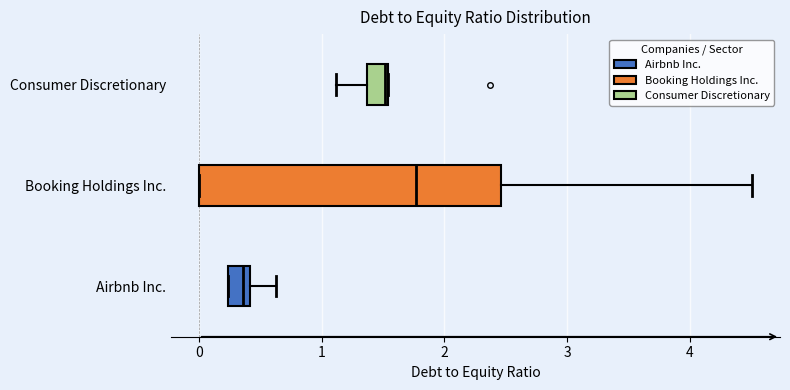

Reading bottom to top, read every box against the x-axis: the position of its median line, the range the box covers, and the ends of its whiskers. The values are not printed on the chart, so give them approximately, as read against the axis.

Airbnb Inc.: median 0.4 (just left of the box's right edge), box 0.2 to 0.4, whiskers 0.2 to 0.6
Booking Holdings Inc.: median 1.8, box 0.0 to 2.5, whiskers 0.0 to 4.5
Consumer Discretionary: median 1.5, box 1.4 to 1.5, whiskers 1.1 to 1.5